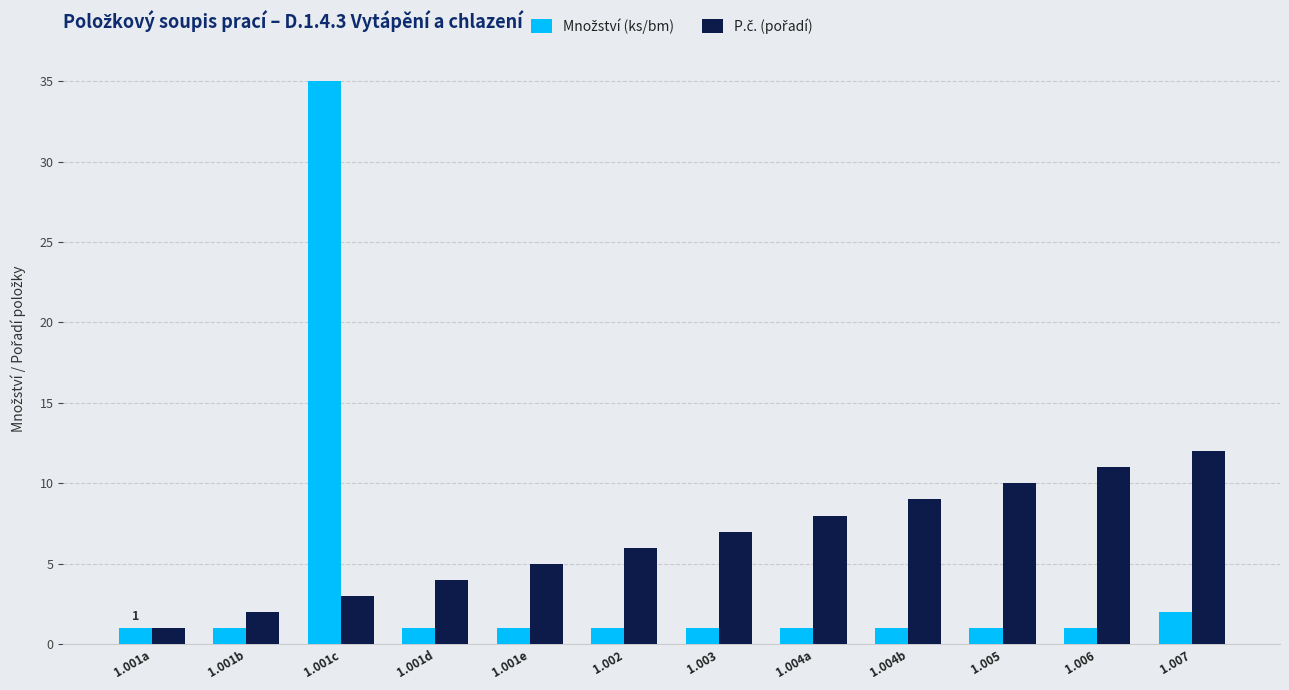

What is the greatest value displayed?

35